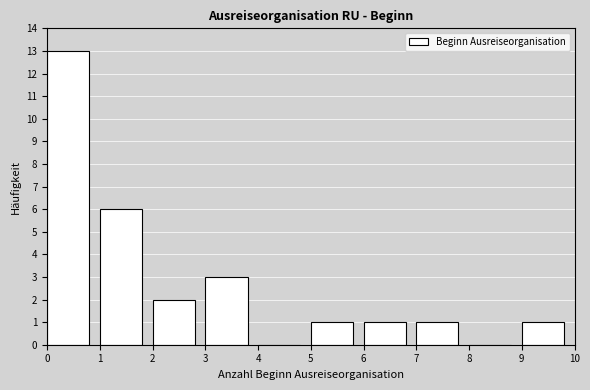

What is the height of the bar covering 3 to 4 on the x-axis? The values are not printed on the chart, so give them approximately, as read against the axis.

3